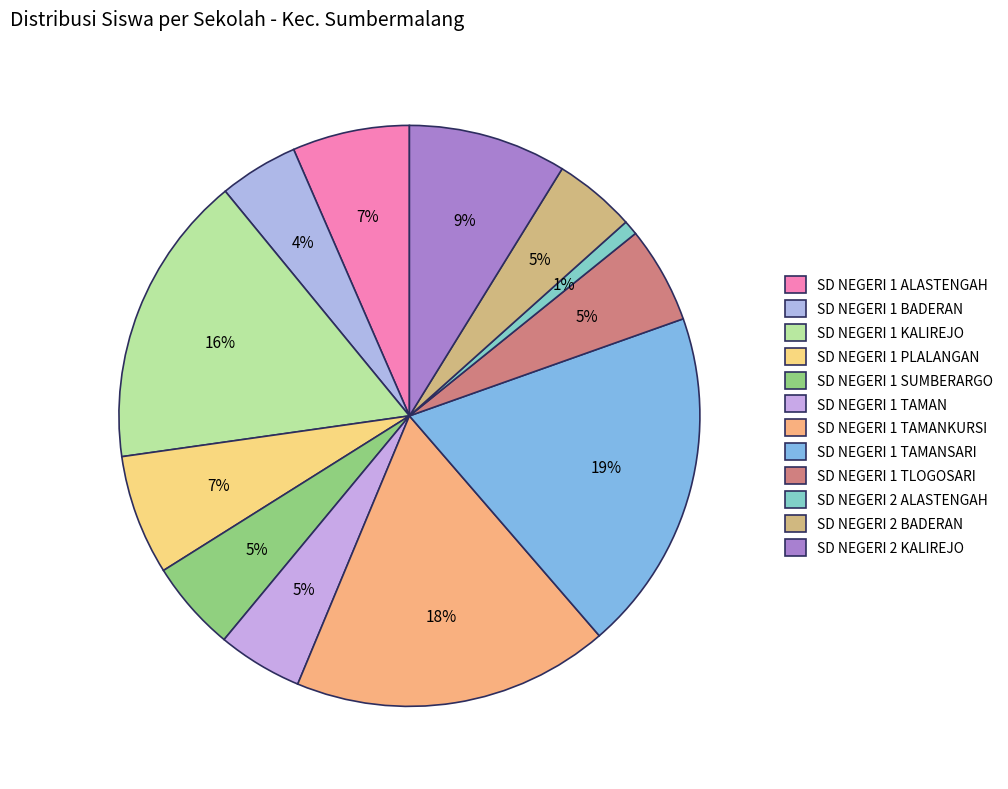

What is the smallest slice in the pie chart?

SD NEGERI 2 ALASTENGAH